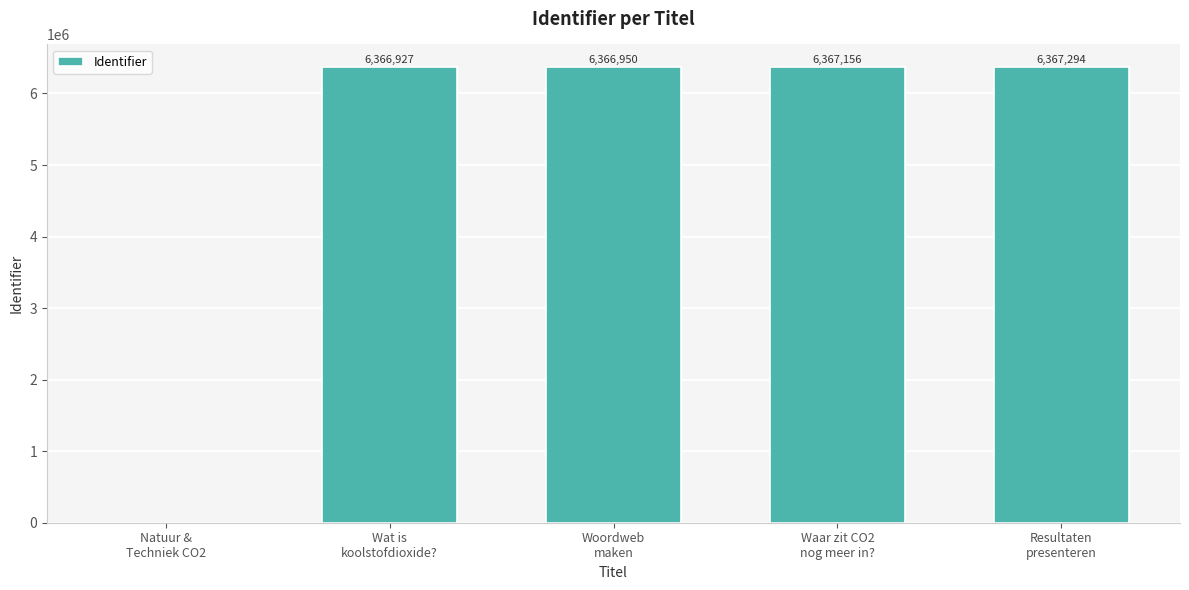

The chart shows a value of 2620652 at Woordweb
maken. True or false?

False